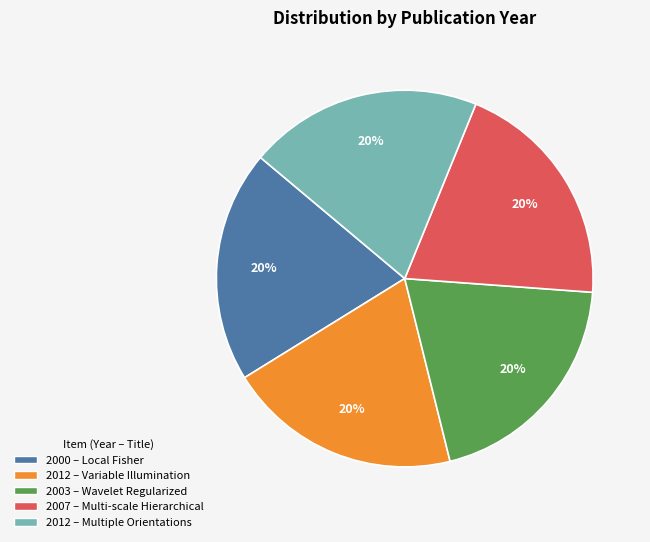

How many slices are in this pie chart?

5